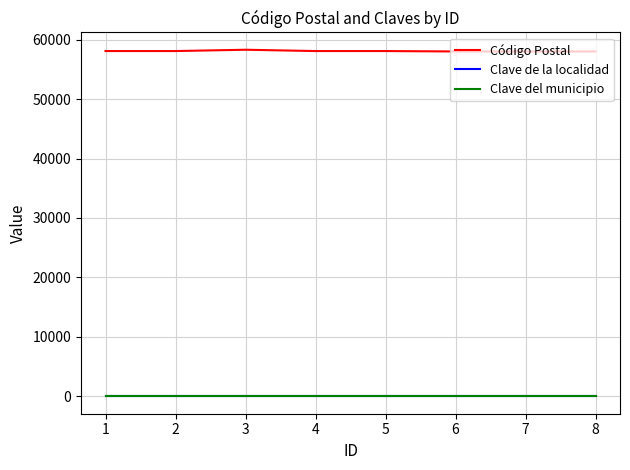

The value of Código Postal at 4 is 58070. True or false?

True